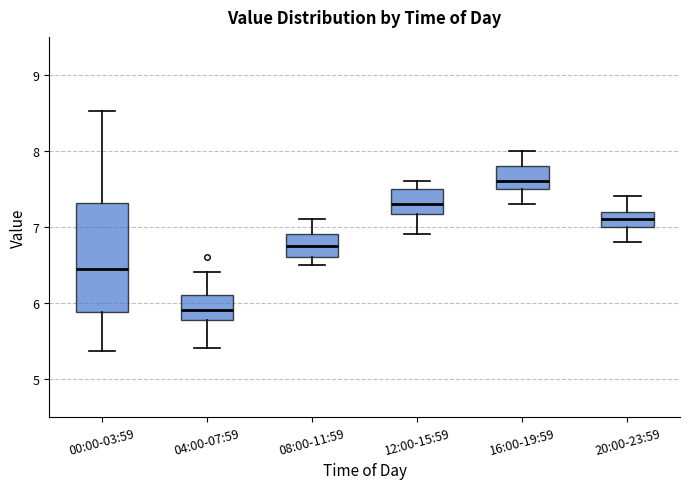

Where does the upper whisker of the box for 00:00-03:59 end on the y-axis? The values are not printed on the chart, so give them approximately, as read against the axis.

8.5